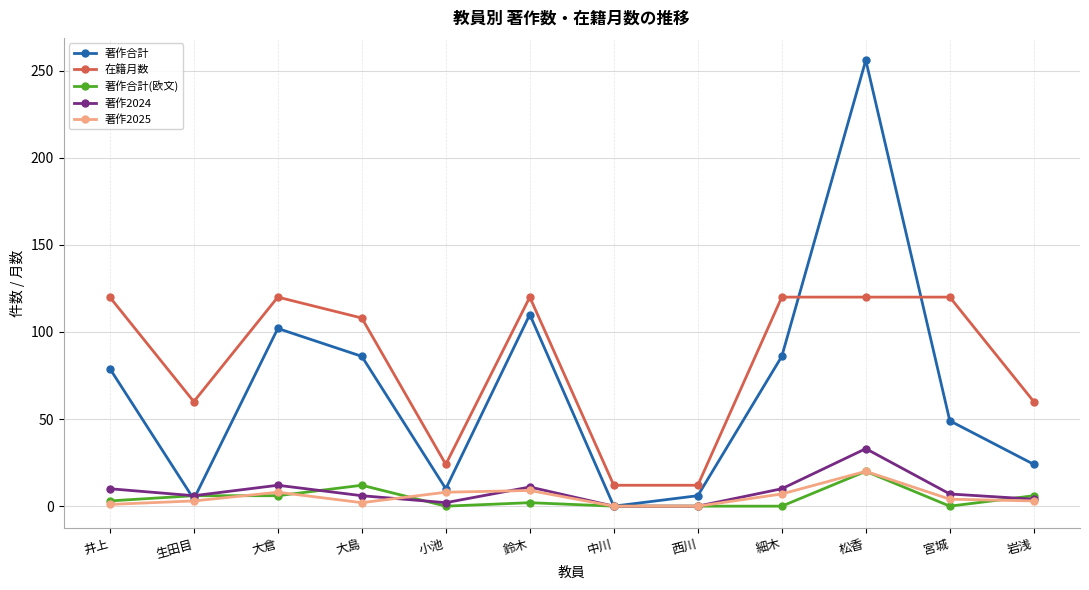

Is the value of 在籍月数 at 岩浅 greater than the value of 著作2025 at 松香?

Yes